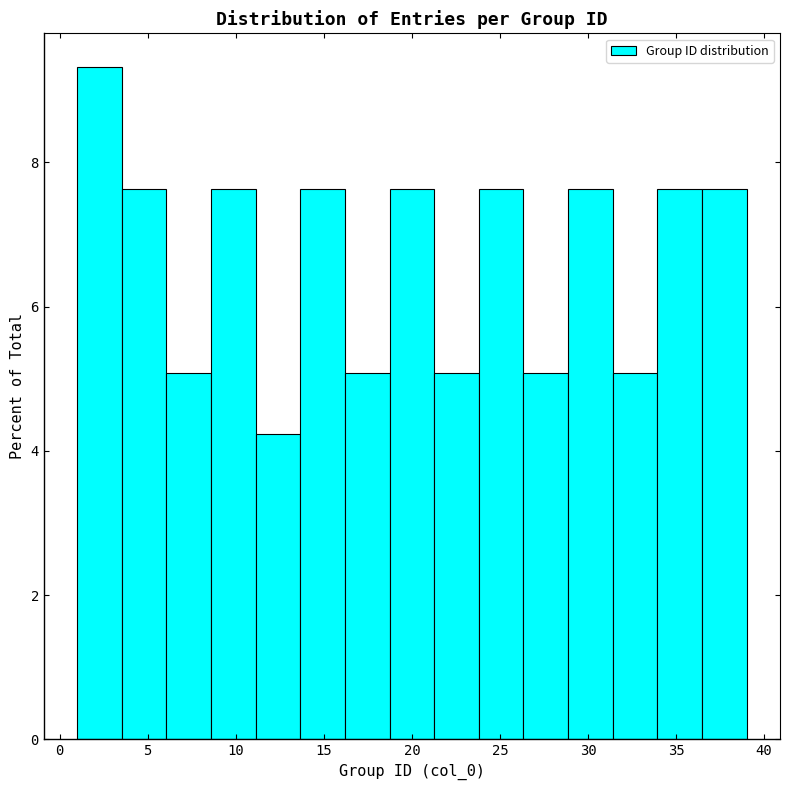

Which range on the x-axis has the tallest bar?

1.0 to 3.5